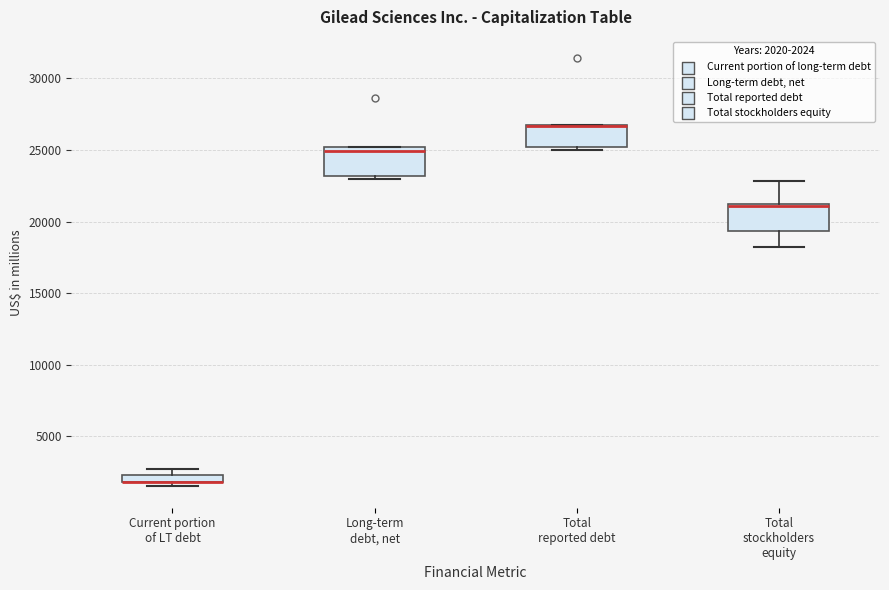

Where is the upper edge of the box for Total reported debt on the y-axis? The values are not printed on the chart, so give them approximately, as read against the axis.

26500